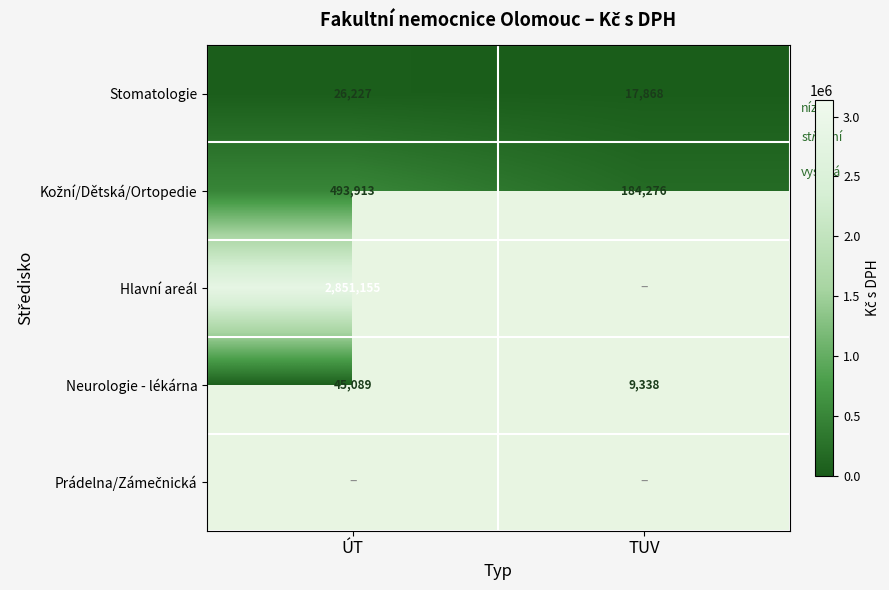

List the labels in order of Neurologie - lékárna value, smallest first.

TUV, ÚT